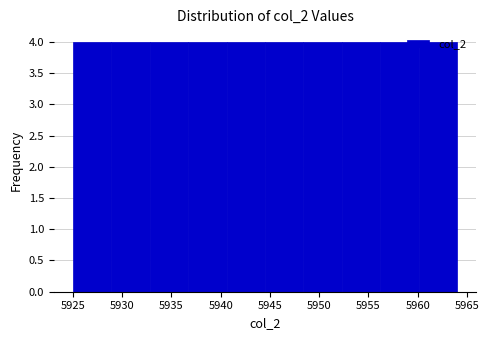

Reading left to right, transcribe this chart: for each bar, give the range it covers on the x-axis and its height. Neither the bar edges nor the heights are printed on the chart, so give them approximately, as read against the axes.

5925.0 to 5928.9: 4
5928.9 to 5932.8: 4
5932.8 to 5936.7: 4
5936.7 to 5940.6: 4
5940.6 to 5944.5: 4
5944.5 to 5948.4: 4
5948.4 to 5952.3: 4
5952.3 to 5956.2: 4
5956.2 to 5960.1: 4
5960.1 to 5964.0: 4